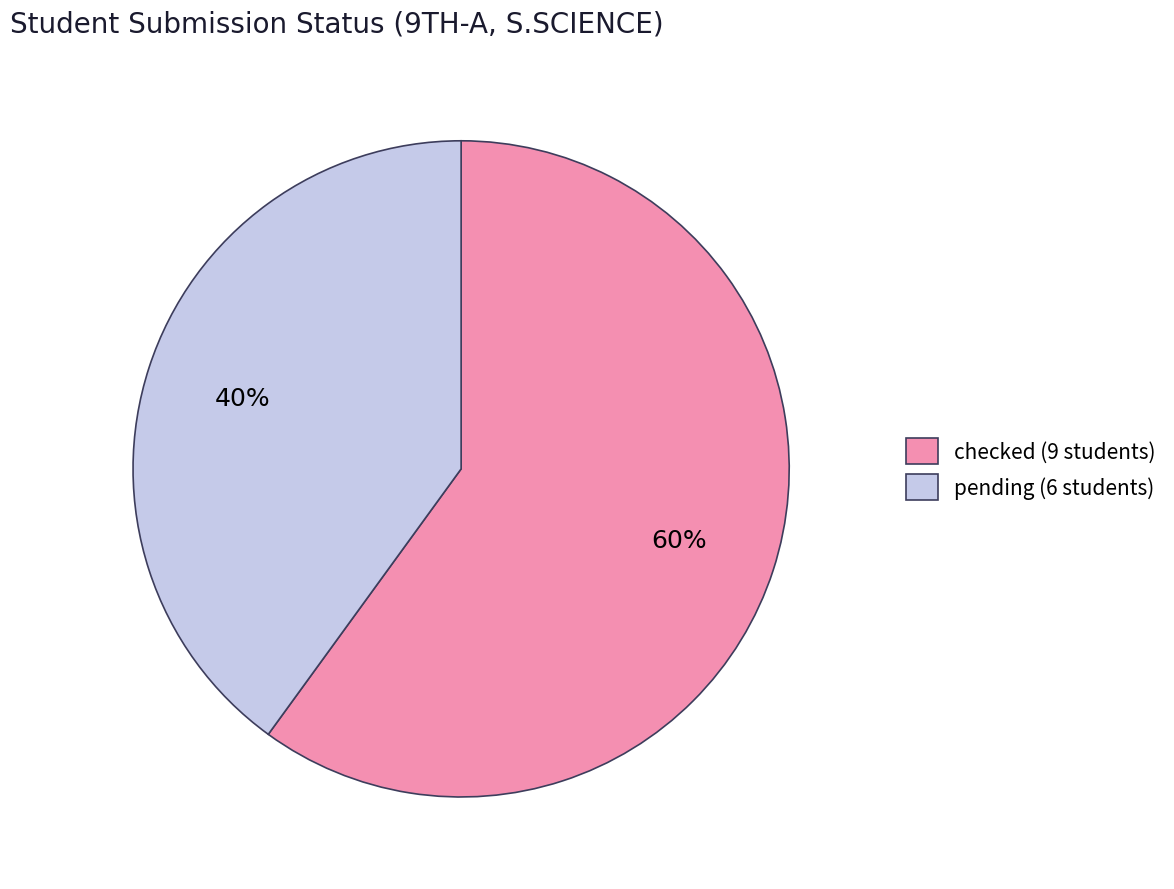

What is the smallest slice in the pie chart?

pending